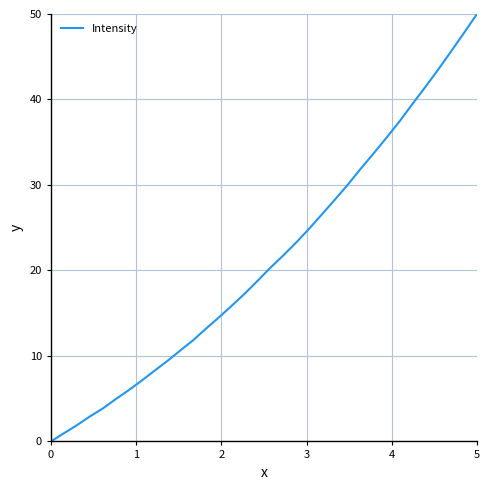

What is the maximum value shown in the chart?

50.0